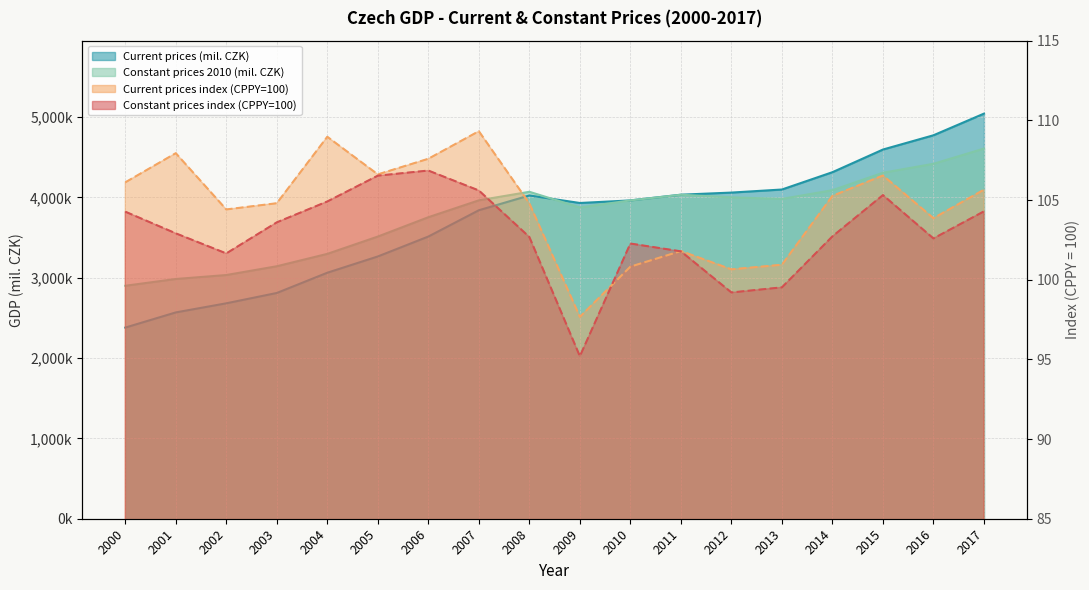

Which label corresponds to the largest value in the chart?

2017